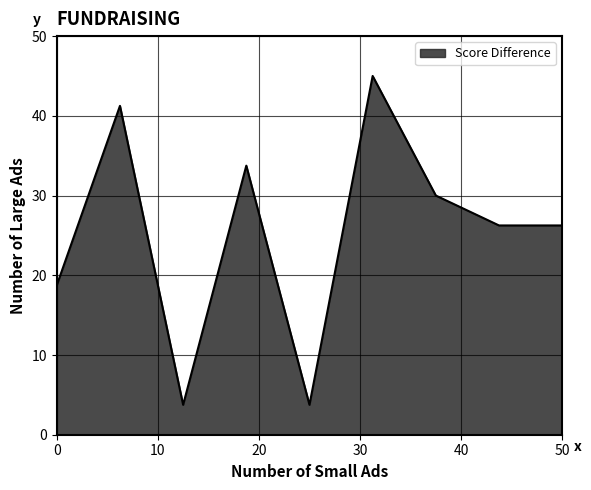

What is the smallest value displayed?

3.8